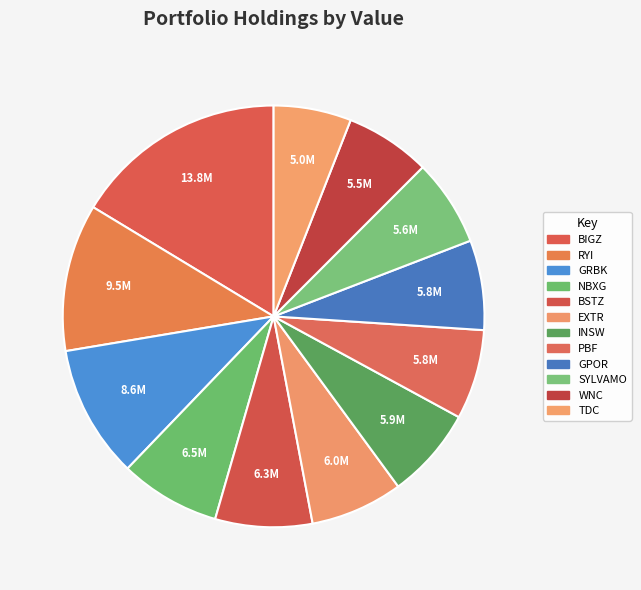

What percentage is the SYLVAMO slice, to the nearest percent?

7%